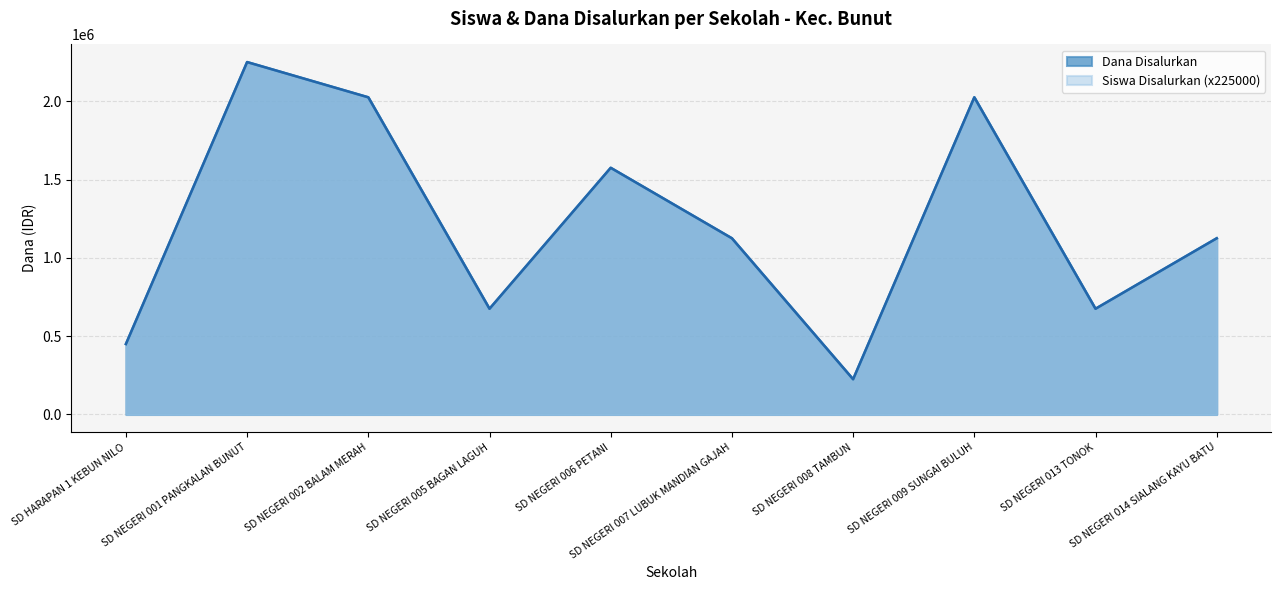

What is the label of the 2nd point from the left?

SD NEGERI 001 PANGKALAN BUNUT